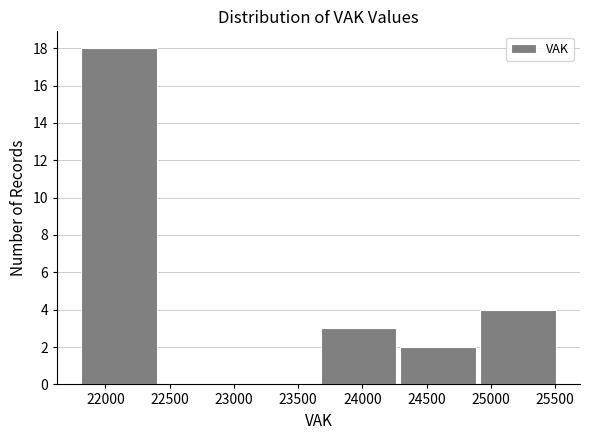

Which range on the x-axis has the tallest bar?

21800 to 22400